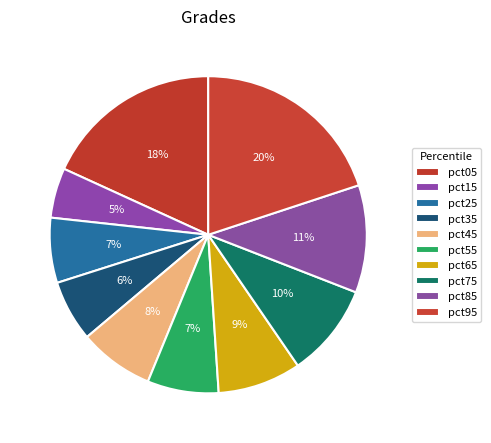

Is it true that pct75 is 24% of the pie?

False